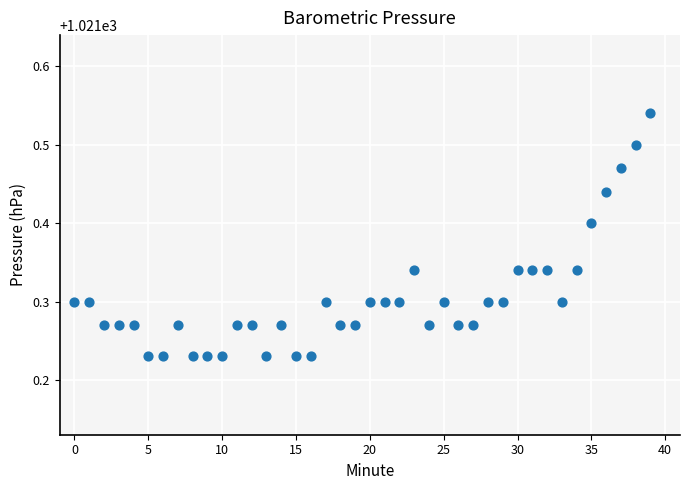

What is the range of Y values (max minus min)?

0.3